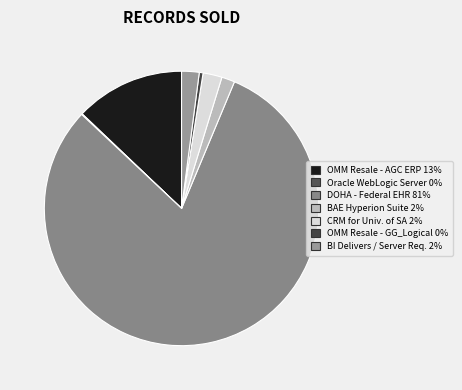

Which slice is the smallest?

Oracle WebLogic Server